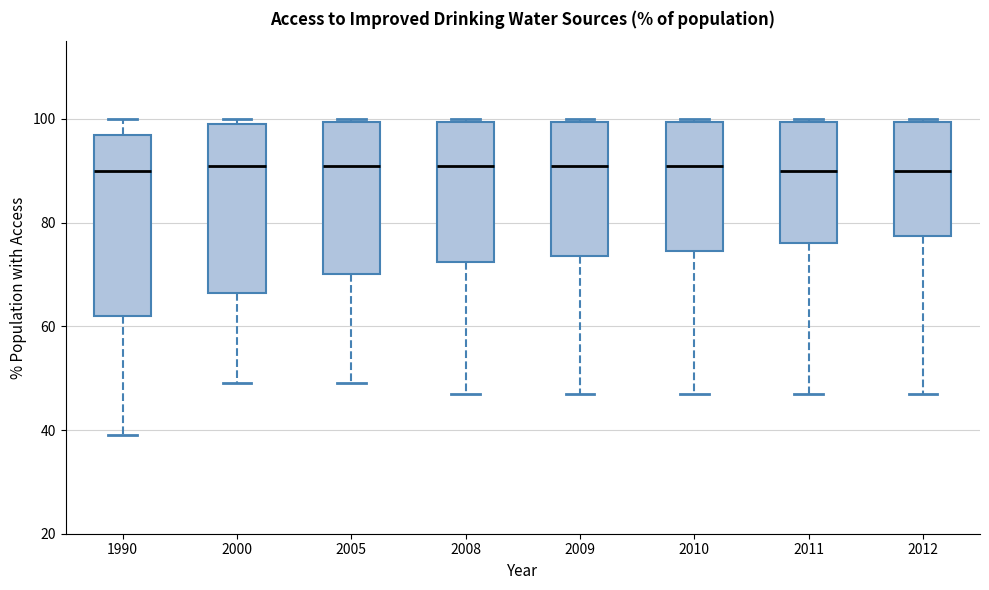

Reading left to right, transcribe this box plot: for each box, give where its median line is, the range the box spans, and where its two whiskers end, as read against the y-axis. The values are not printed on the chart, so give them approximately, as read against the axis.

1990: median 90, box 62 to 98, whiskers 40 to 100
2000: median 92, box 66 to 100, whiskers 50 to 100 (just above the box's upper edge)
2005: median 92, box 70 to 100, whiskers 50 to 100
2008: median 92, box 72 to 100, whiskers 48 to 100
2009: median 92, box 74 to 100, whiskers 48 to 100
2010: median 92, box 74 to 100, whiskers 48 to 100
2011: median 90, box 76 to 100, whiskers 48 to 100
2012: median 90, box 78 to 100, whiskers 48 to 100